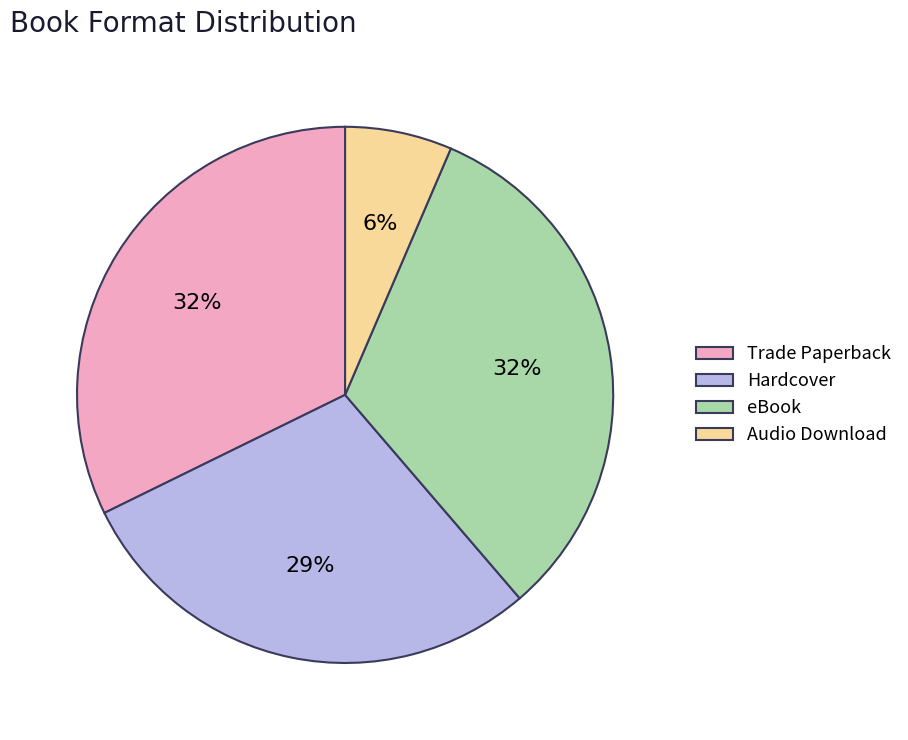

Does any single category account for the majority?

No